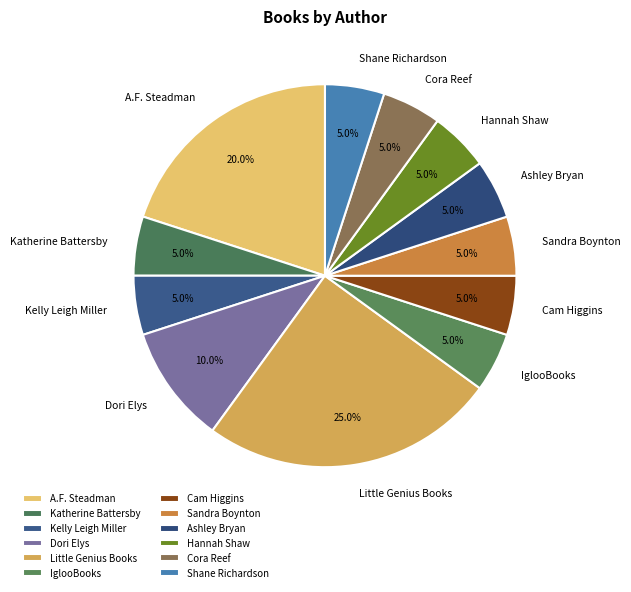

How many segments does this pie chart have?

12